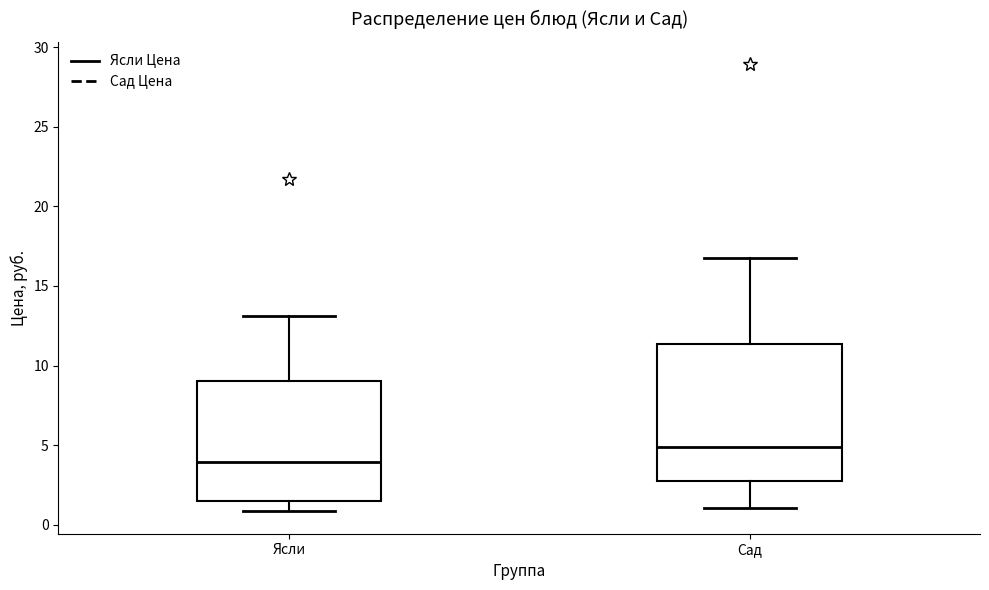

Which box's median line is the lowest?

Ясли